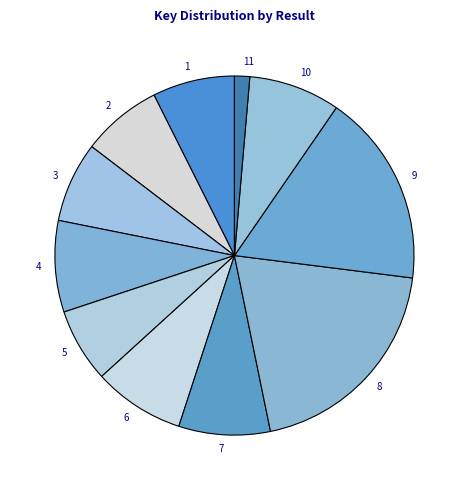

The 7 slice represents 1% of the pie. True or false?

False